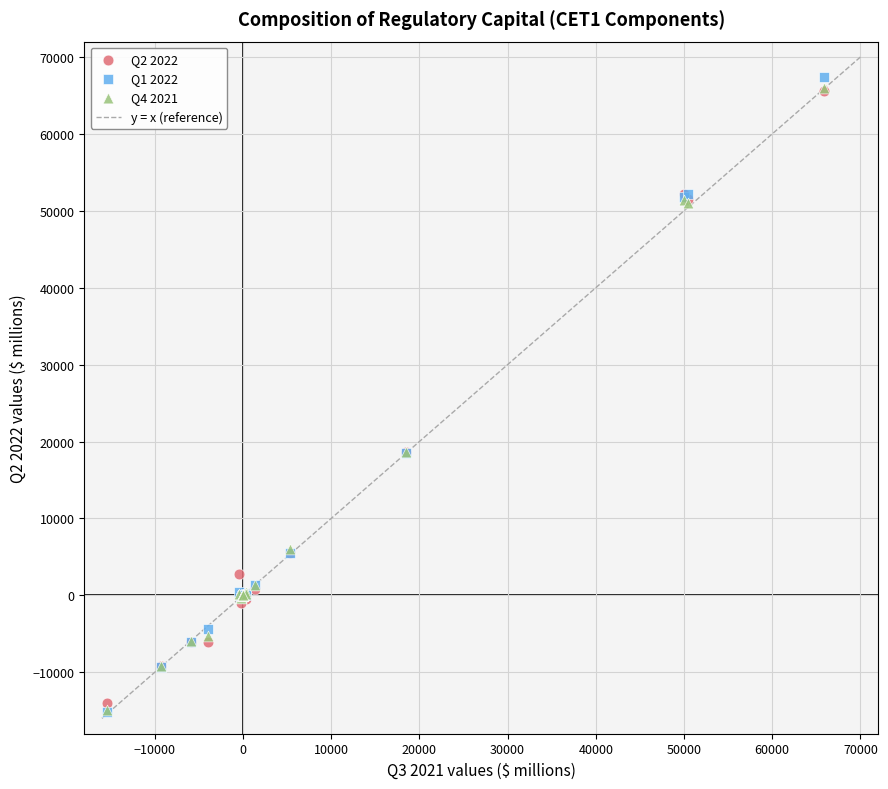

Which series has the widest spread of Y values?

Q1 2022